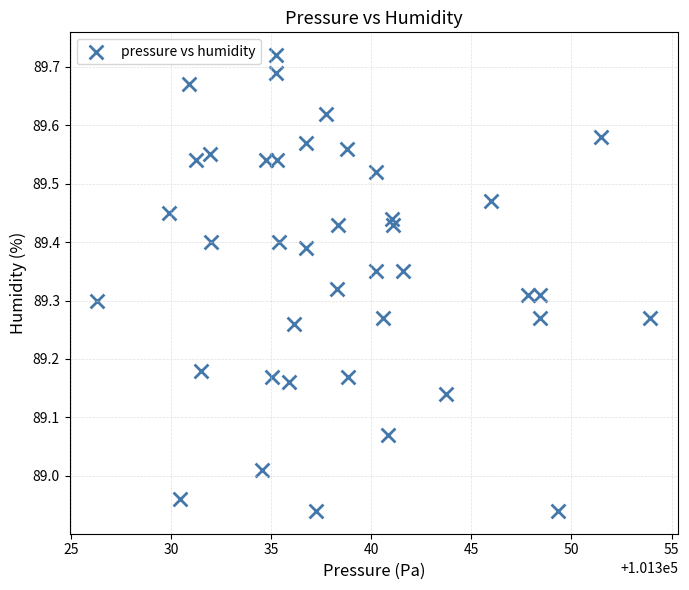

What is the range of Y values (max minus min)?

0.8